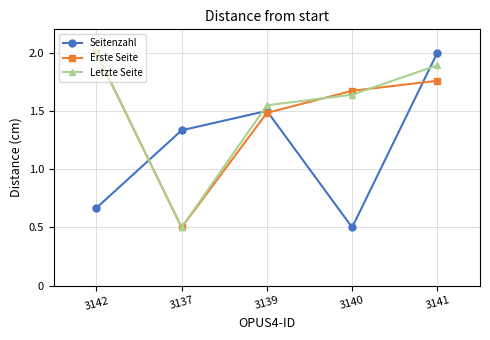

What position from the left is 3140?

4